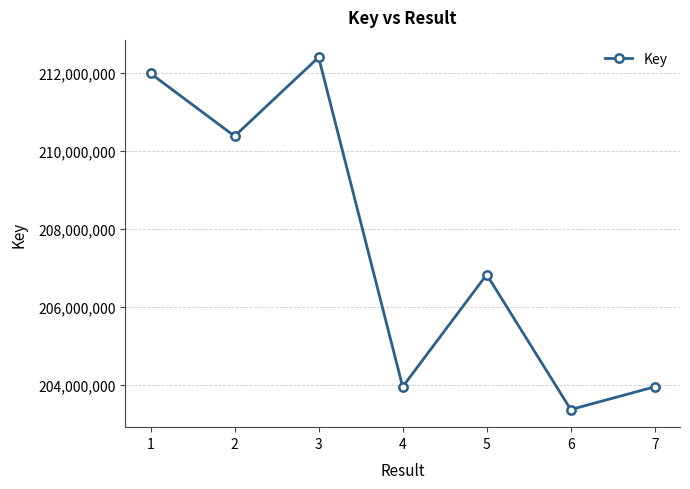

What is the sum of the values at 4 and 1?

415921356